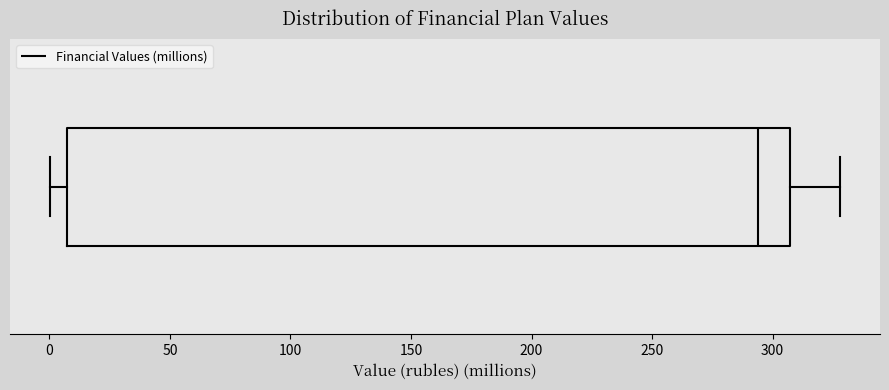

Where does the left whisker of the box end on the x-axis? The values are not printed on the chart, so give them approximately, as read against the axis.

0